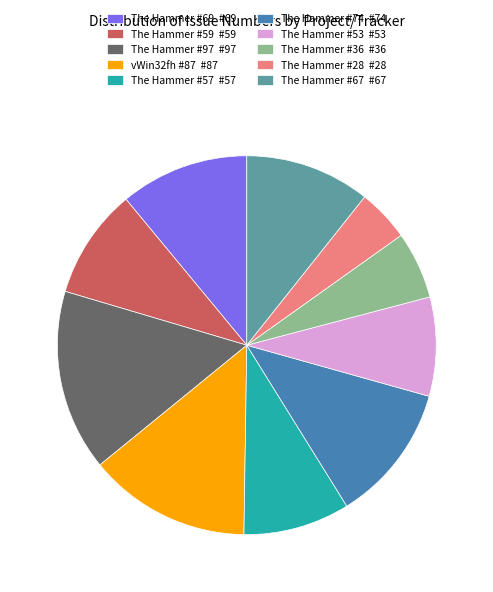

The The Hammer #28 slice represents 4% of the pie. True or false?

True